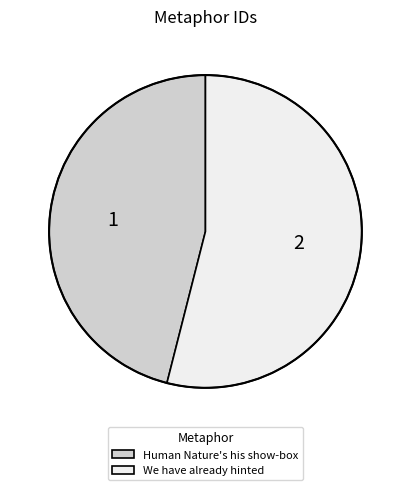

Rank the categories by value from lowest to highest.

Human Nature's his show-box, We have already hinted